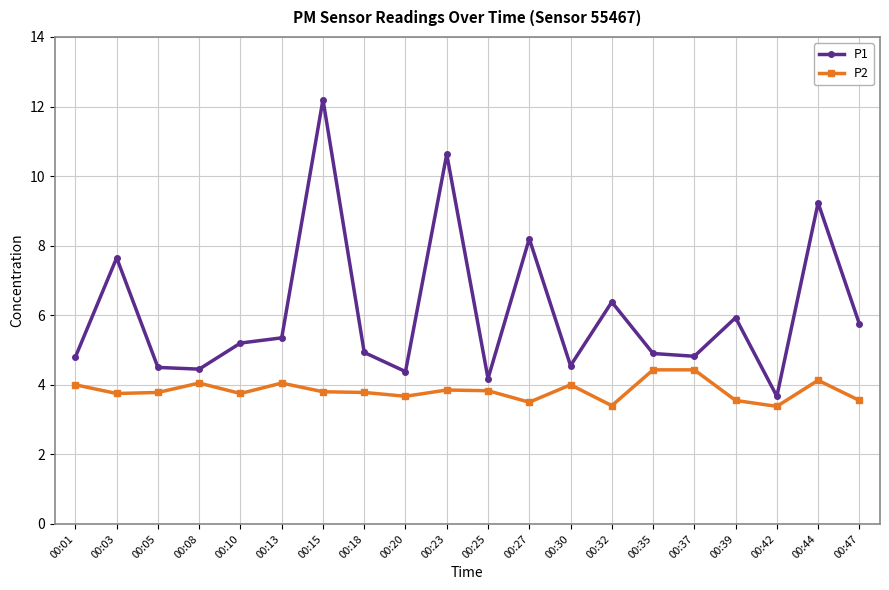

Is it true that P2 equals 4.0 at 00:08?

True